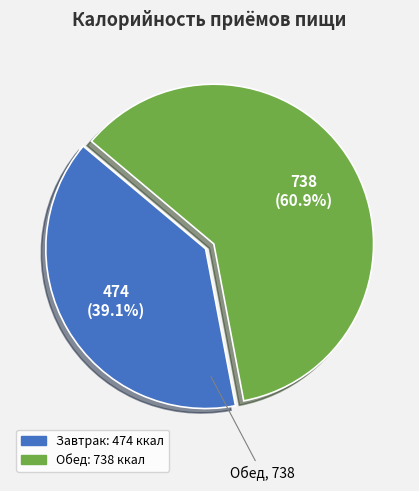

Between Завтрак and Обед, which is larger?

Обед